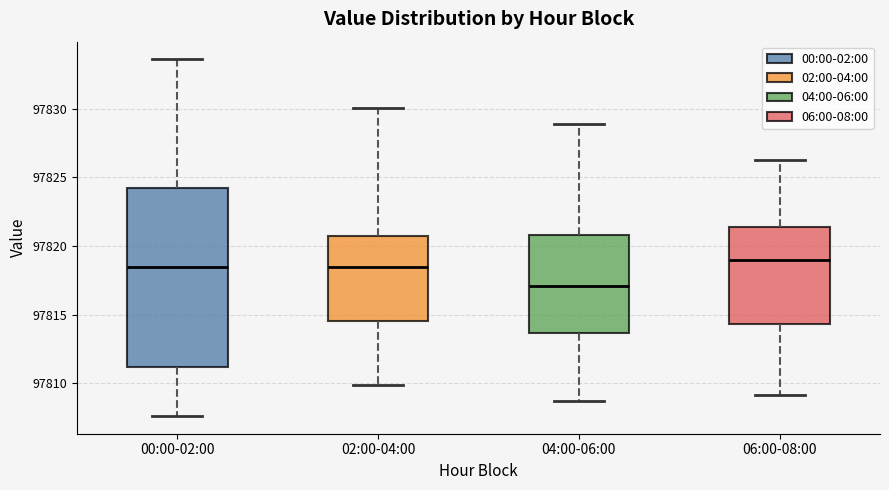

Which box has the lowest median line?

04:00-06:00